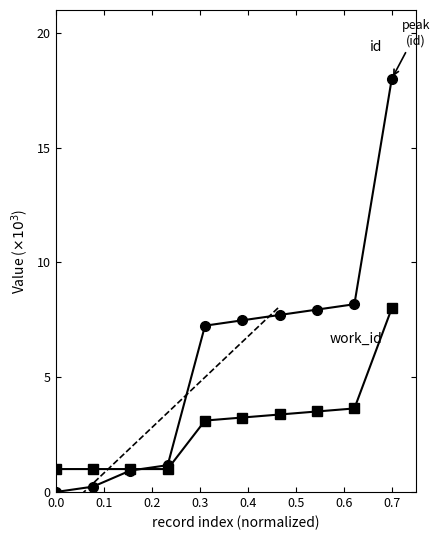

How many data points in id are above 7?

6